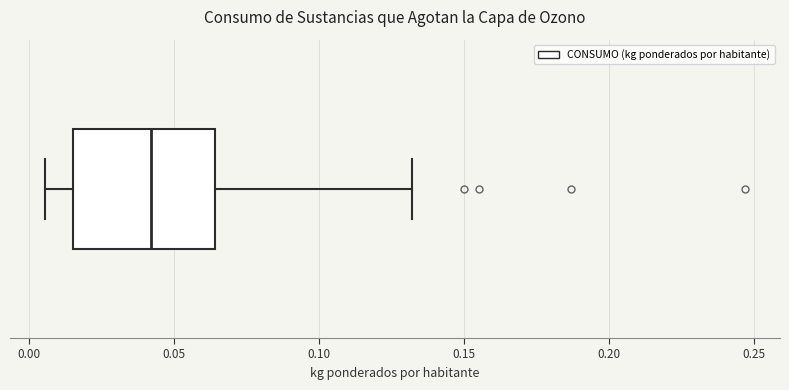

Where does the median line of the box sit on the x-axis? The values are not printed on the chart, so give them approximately, as read against the axis.

0.040